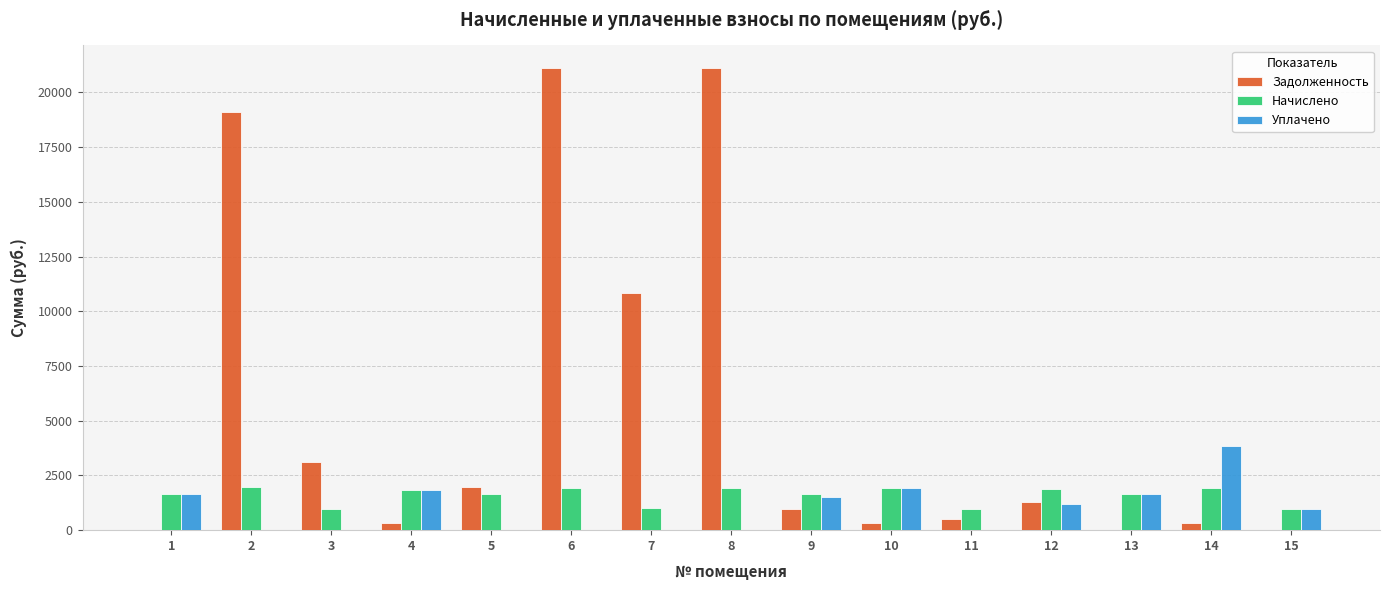

What is the total value across all series at 12?

4363.0